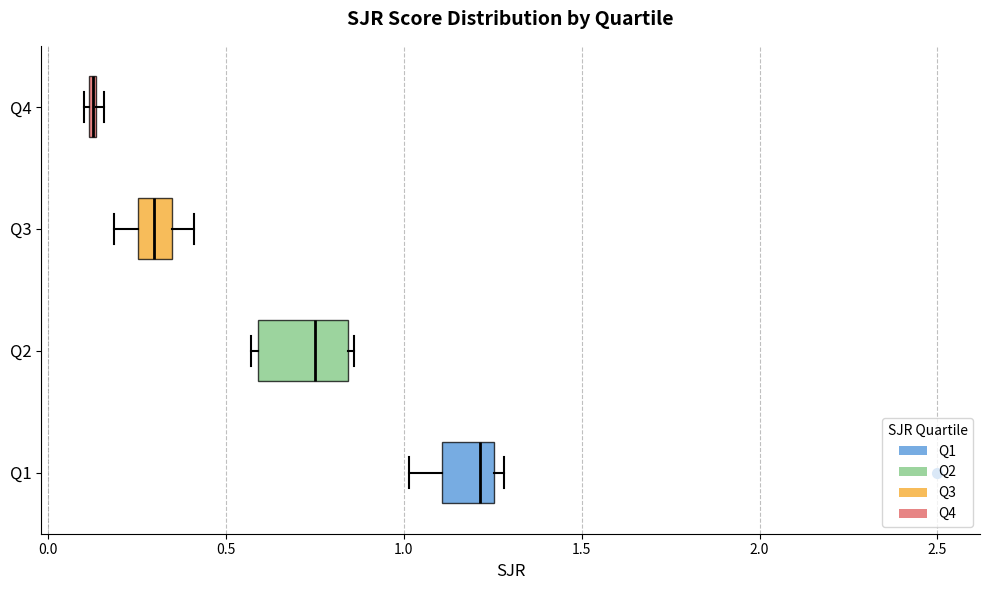

Where is the left edge of the box for Q2 on the x-axis? The values are not printed on the chart, so give them approximately, as read against the axis.

0.60